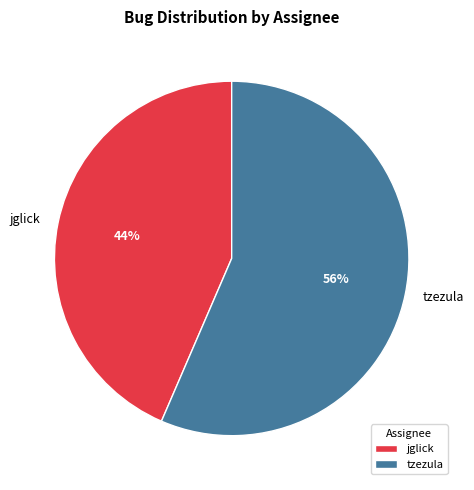

Combined, do jglick and tzezula account for over 50%?

Yes